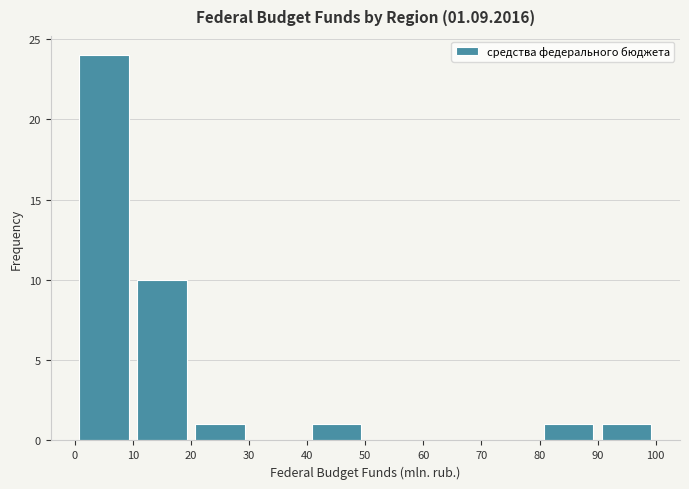

Reading left to right, list every bar in this chart as the range it spans on the x-axis followed by its height. The values are not printed on the chart, so give them approximately, as read against the axis.

0 to 10: 24
10 to 20: 10
20 to 30: 1
30 to 40: 0
40 to 50: 1
50 to 60: 0
60 to 70: 0
70 to 80: 0
80 to 90: 1
90 to 100: 1